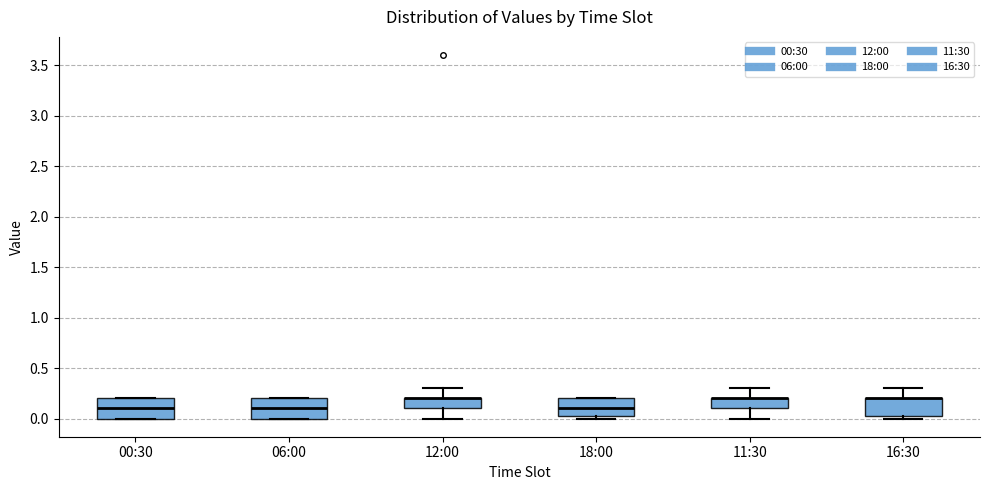

Where does the upper whisker of the box for 11:30 end on the y-axis? The values are not printed on the chart, so give them approximately, as read against the axis.

0.30